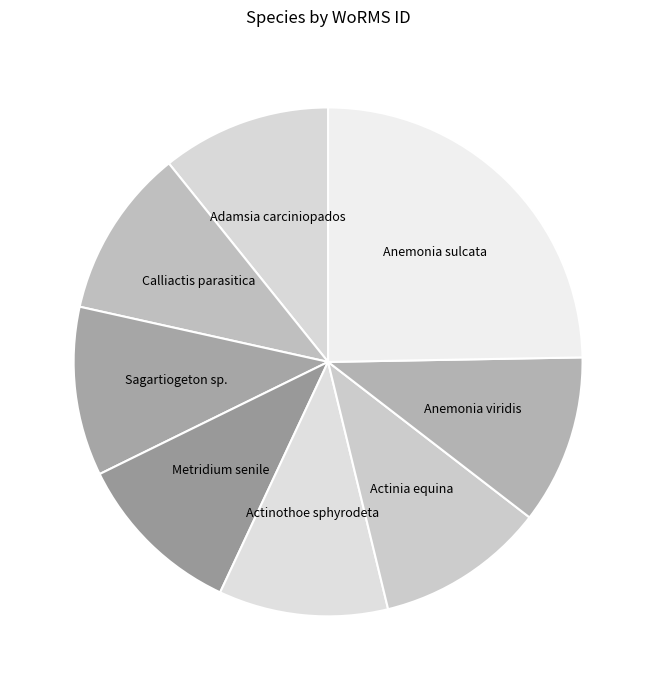

Does any single category account for the majority?

No